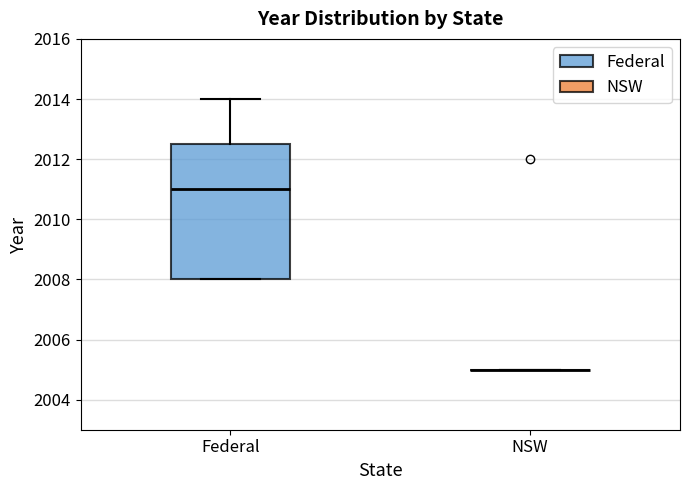

Reading left to right, transcribe this box plot: for each box, give where its median line is, the range the box spans, and where its two whiskers end, as read against the y-axis. The values are not printed on the chart, so give them approximately, as read against the axis.

Federal: median 2011.0, box 2008.0 to 2012.6, whiskers 2008.0 to 2014.0
NSW: box collapsed to a line at 2005.0, whiskers 2005.0 to 2005.0